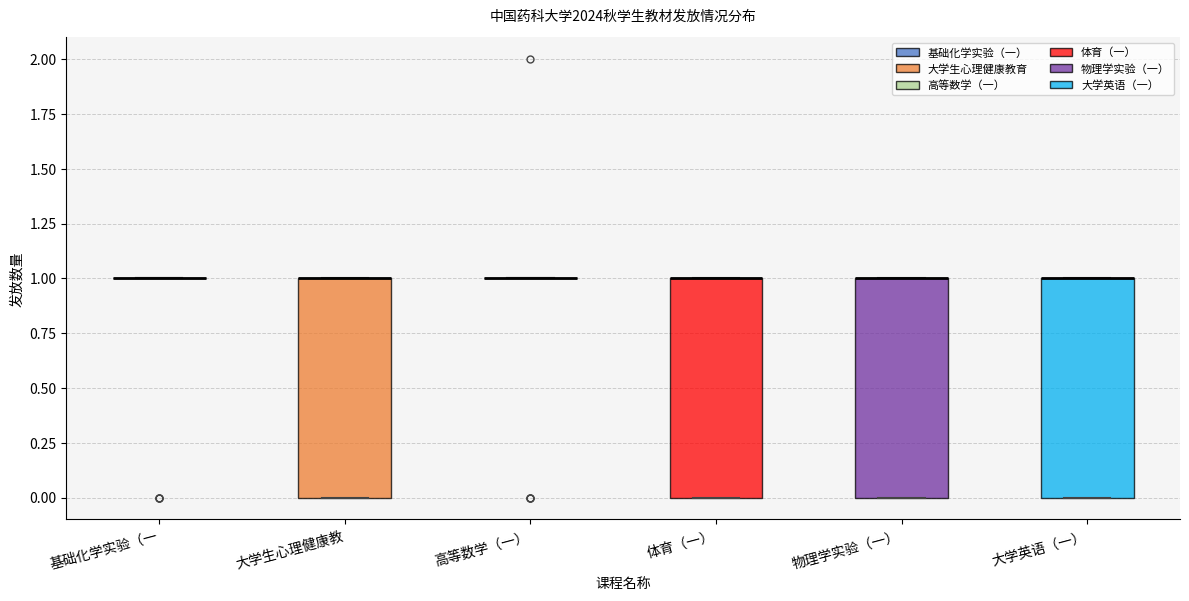

Where is the lower edge of the box for 体育（一） on the y-axis? The values are not printed on the chart, so give them approximately, as read against the axis.

0